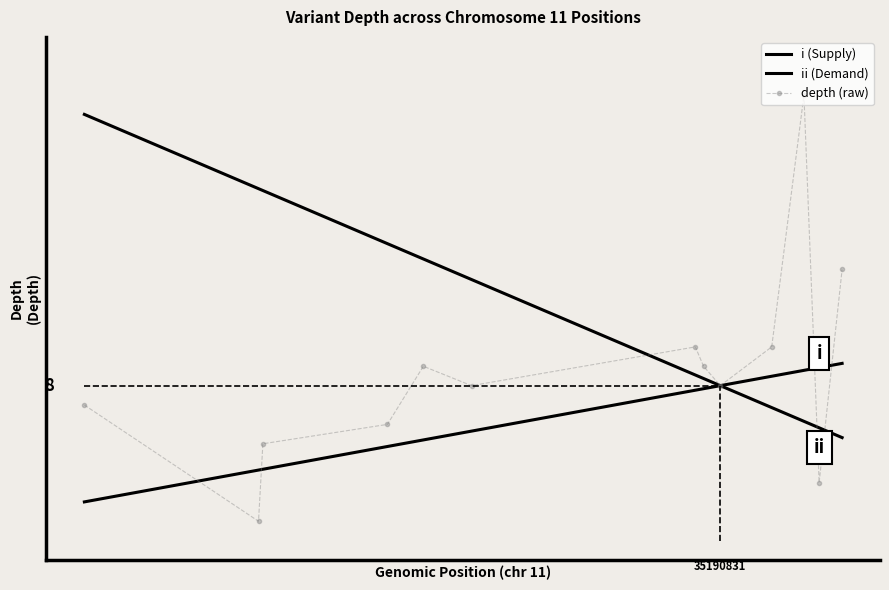

True or false: the data shows 4 at 50728572.

False